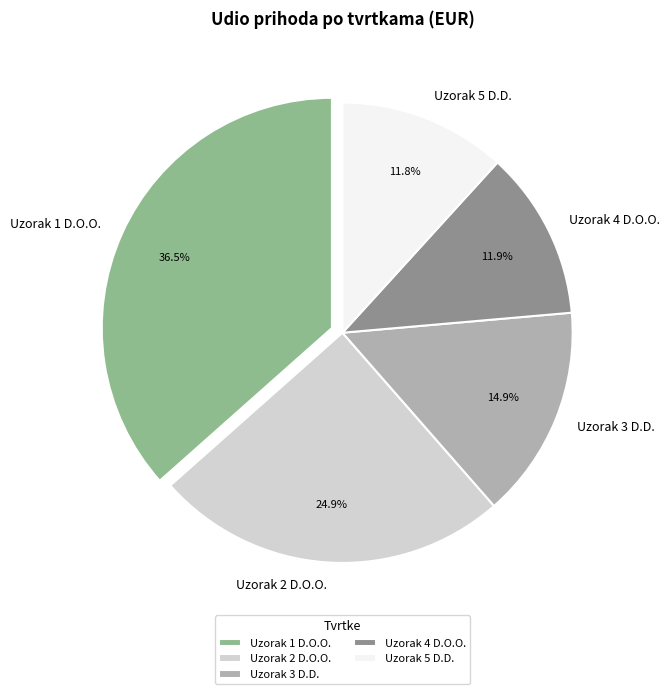

How many segments does this pie chart have?

5